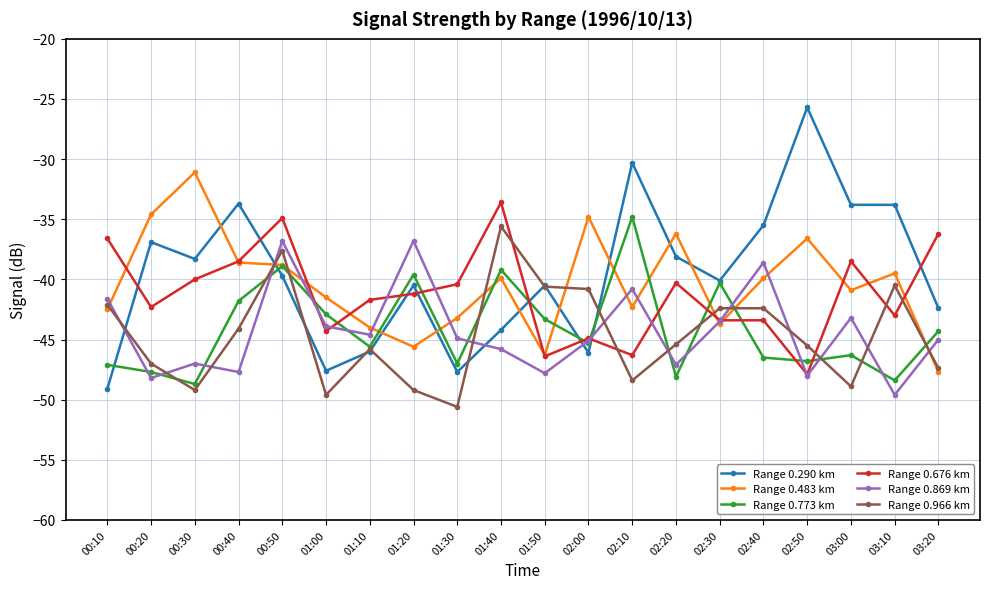

Which series changed the most between 01:20 and 03:10?

Range 0.869 km